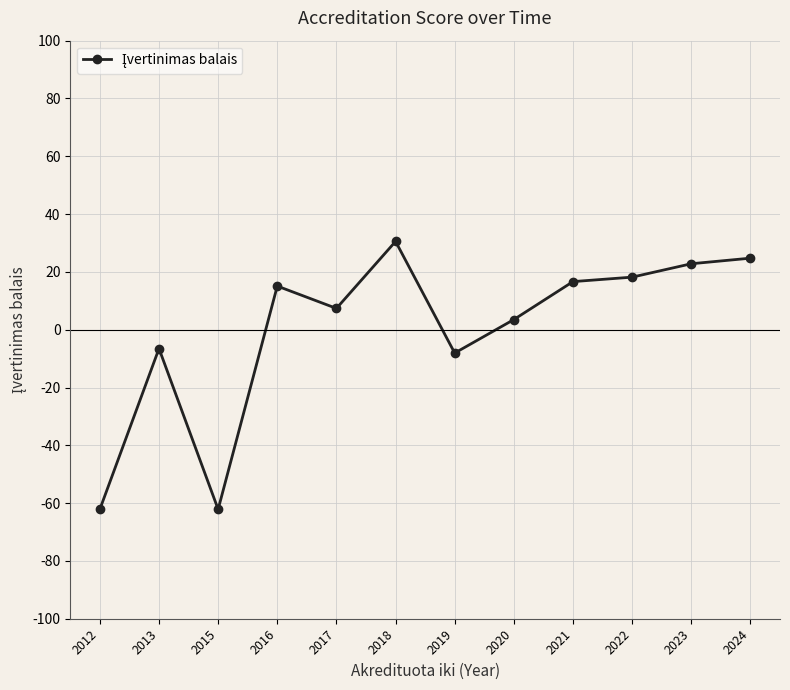

How many categories are shown in the chart?

12